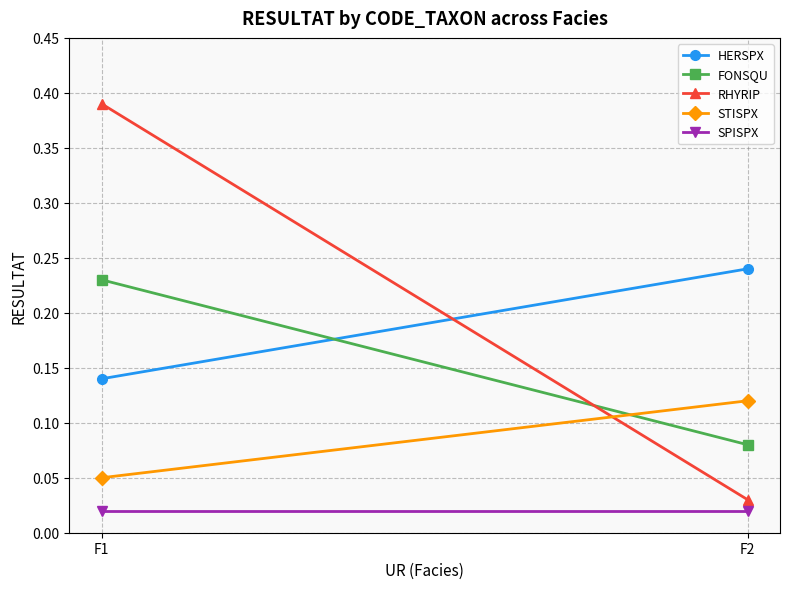

The value of RHYRIP at F2 is 0.0. True or false?

True